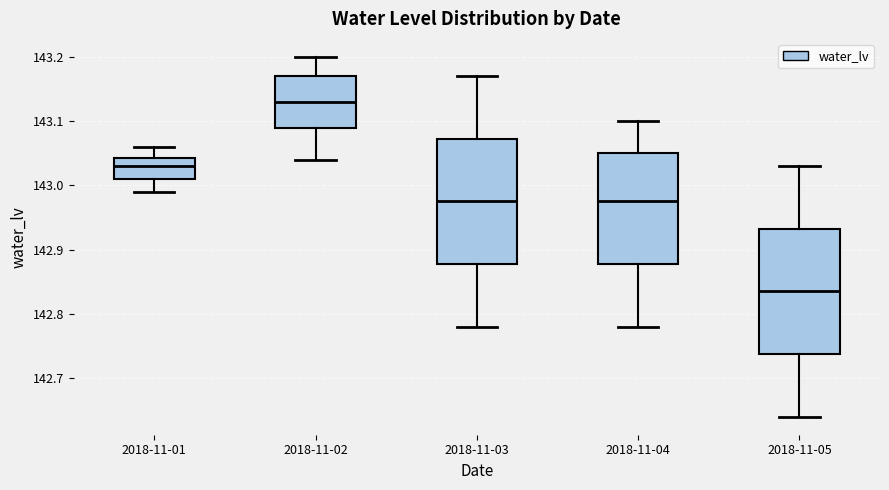

Reading left to right, transcribe this box plot: for each box, give where its median line is, the range the box spans, and where its two whiskers end, as read against the y-axis. The values are not printed on the chart, so give them approximately, as read against the axis.

2018-11-01: median 143.03, box 143.01 to 143.04, whiskers 142.99 to 143.06
2018-11-02: median 143.13, box 143.09 to 143.17, whiskers 143.04 to 143.20
2018-11-03: median 142.98, box 142.88 to 143.07, whiskers 142.78 to 143.17
2018-11-04: median 142.98, box 142.88 to 143.05, whiskers 142.78 to 143.10
2018-11-05: median 142.84, box 142.74 to 142.93, whiskers 142.64 to 143.03